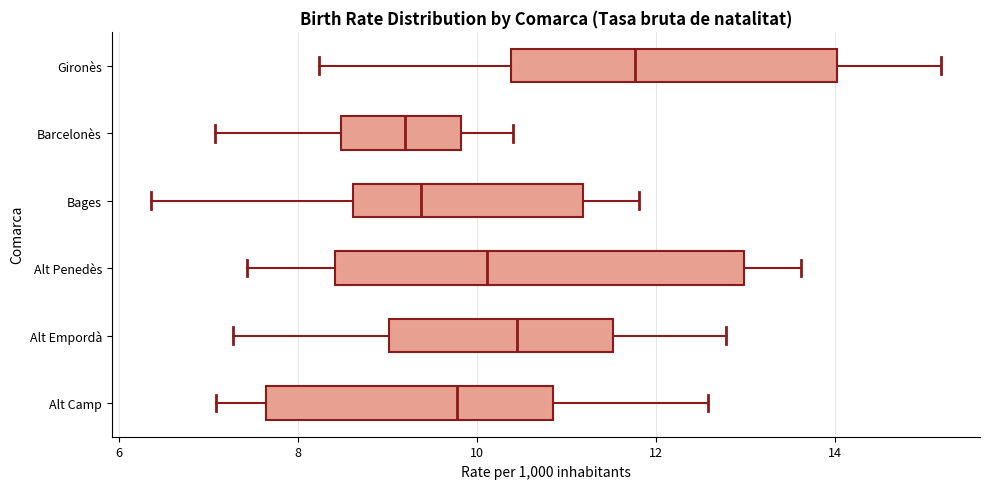

Reading bottom to top, transcribe this box plot: for each box, give where its median line is, the range the box spans, and where its two whiskers end, as read against the x-axis. The values are not printed on the chart, so give them approximately, as read against the axis.

Alt Camp: median 9.8, box 7.6 to 10.8, whiskers 7.0 to 12.6
Alt Empordà: median 10.4, box 9.0 to 11.6, whiskers 7.2 to 12.8
Alt Penedès: median 10.2, box 8.4 to 13.0, whiskers 7.4 to 13.6
Bages: median 9.4, box 8.6 to 11.2, whiskers 6.4 to 11.8
Barcelonès: median 9.2, box 8.4 to 9.8, whiskers 7.0 to 10.4
Gironès: median 11.8, box 10.4 to 14.0, whiskers 8.2 to 15.2